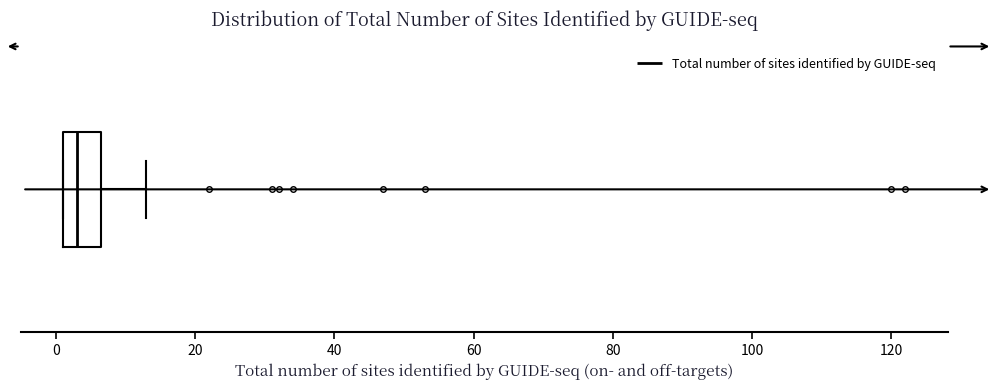

Where is the left edge of the box on the x-axis? The values are not printed on the chart, so give them approximately, as read against the axis.

2